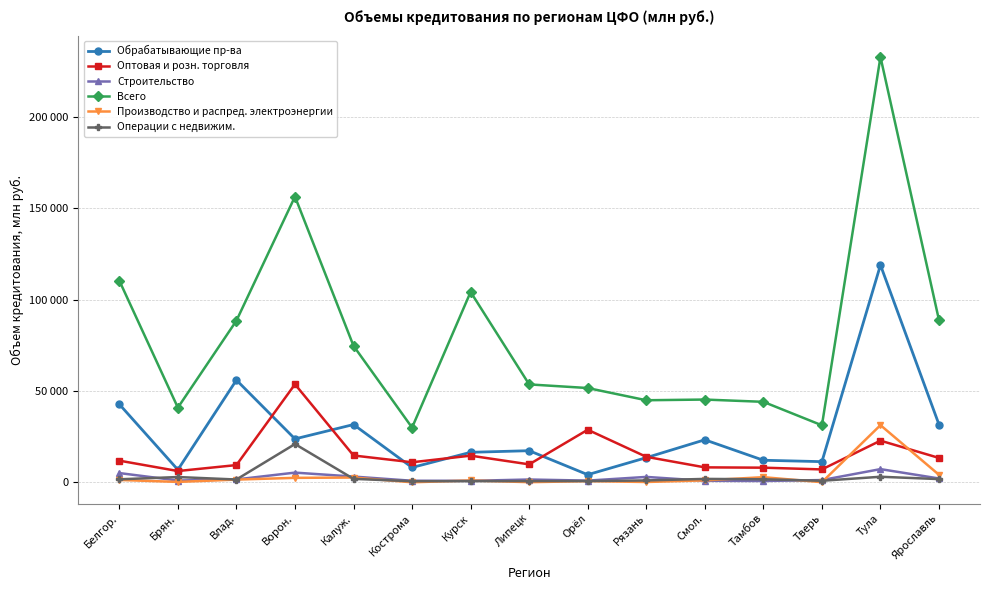

At which label does Оптовая и розн. торговля first exceed 11838?

Ворон.